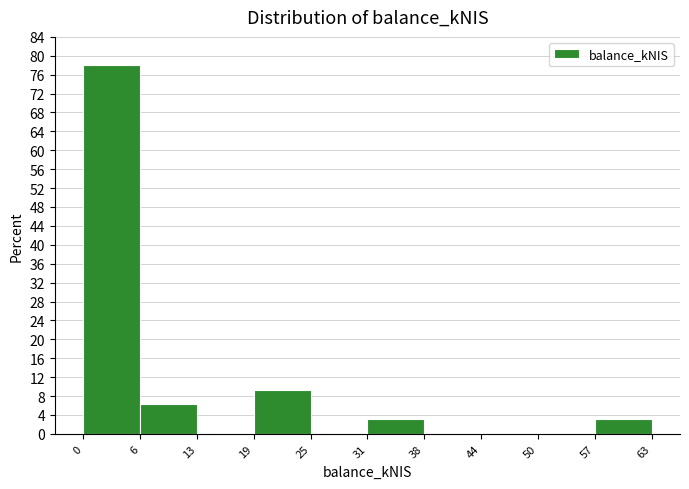

Reading left to right, transcribe this chart: for each bar, give the range it covers on the x-axis and its height. The values are not printed on the chart, so give them approximately, as read against the axis.

0 to 6: 78.0
6 to 13: 6.5
13 to 19: 0
19 to 25: 9.5
25 to 31: 0
31 to 38: 3.0
38 to 44: 0
44 to 50: 0
50 to 57: 0
57 to 63: 3.0